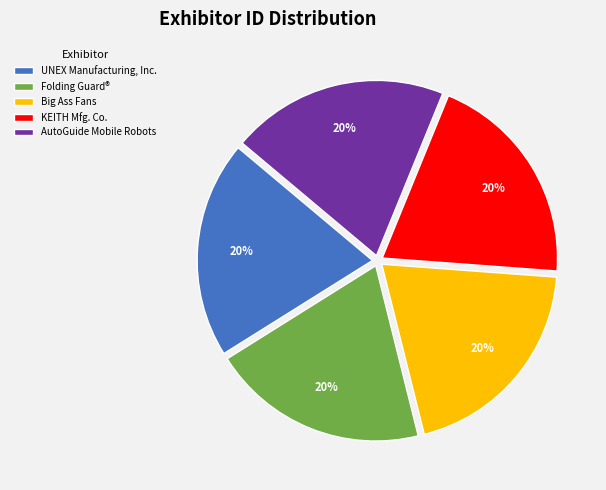

How many segments does this pie chart have?

5